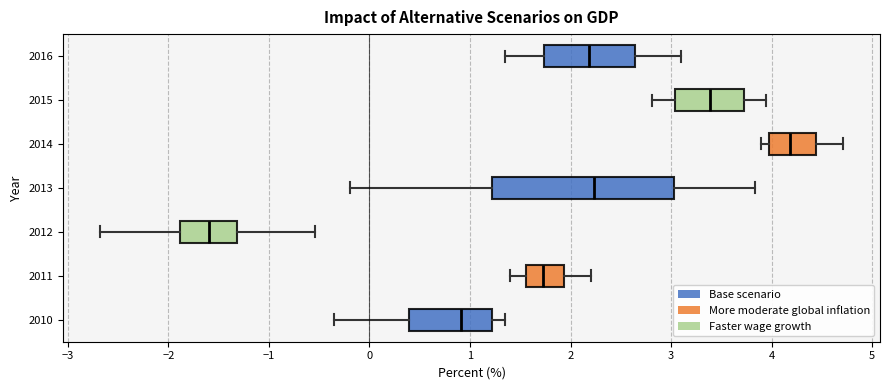

Which box is the widest, from its left edge to its right edge?

2013